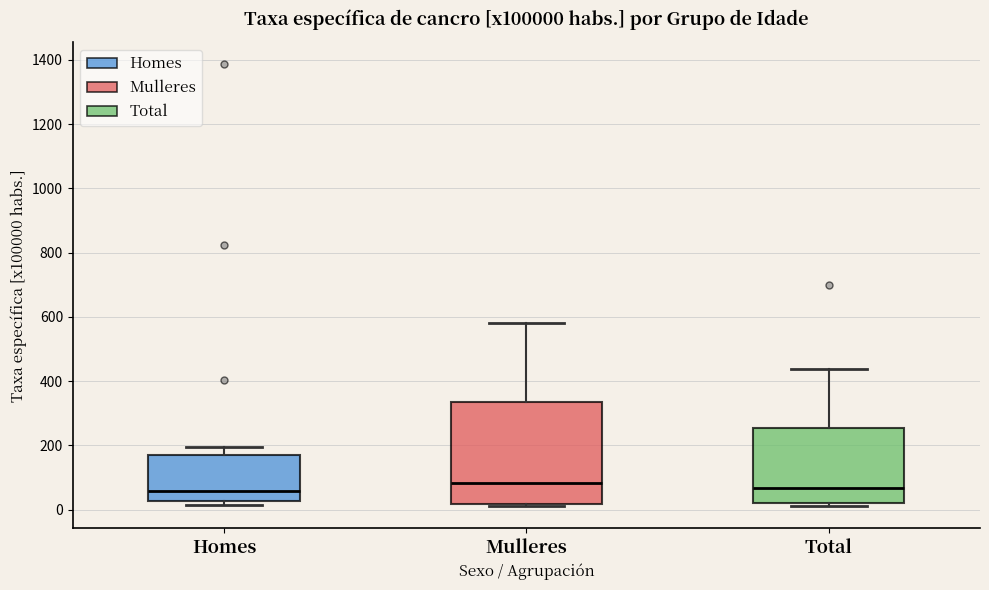

Comparing the boxes themselves (not the whiskers), which one is the tallest?

Mulleres